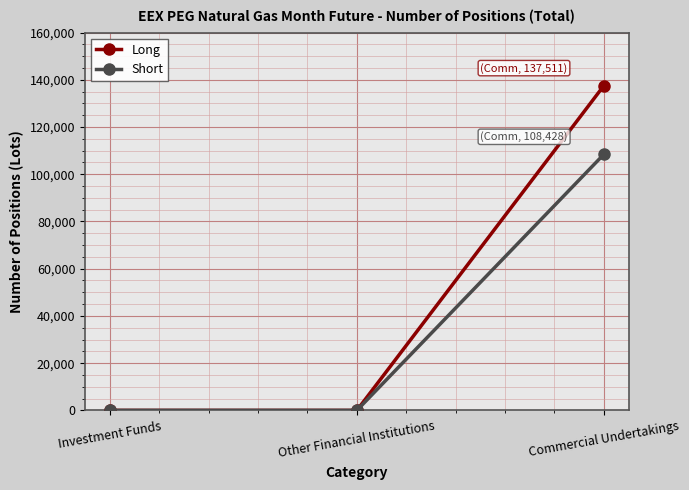

Which series has the widest spread of values?

Long